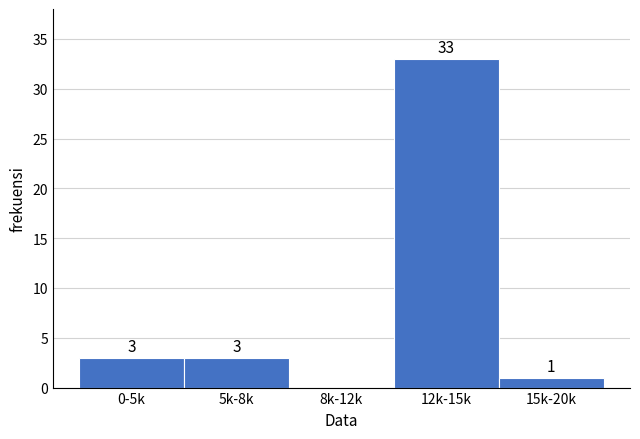

Reading left to right, what are all the values shown in this chart?

0-5k=3	5k-8k=3	8k-12k=0	12k-15k=33	15k-20k=1